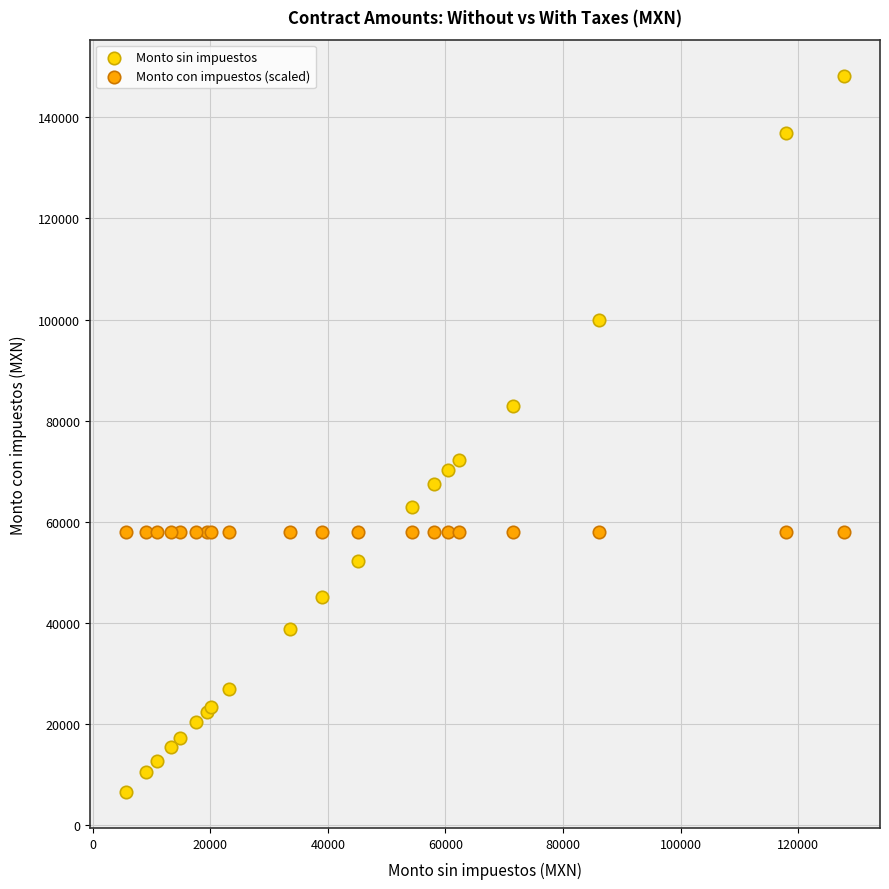

Which series reaches the minimum Y coordinate?

Monto sin impuestos